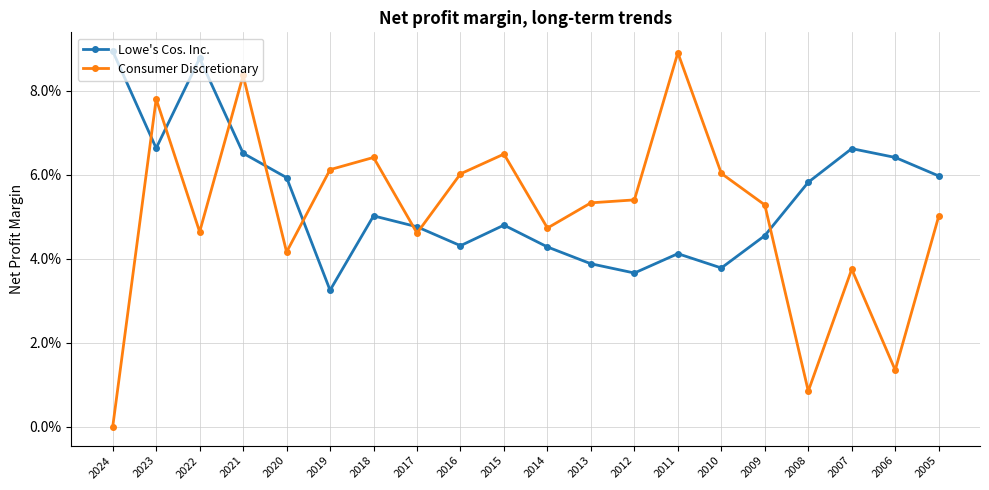

Is this an area chart (filled region under the line)?

No